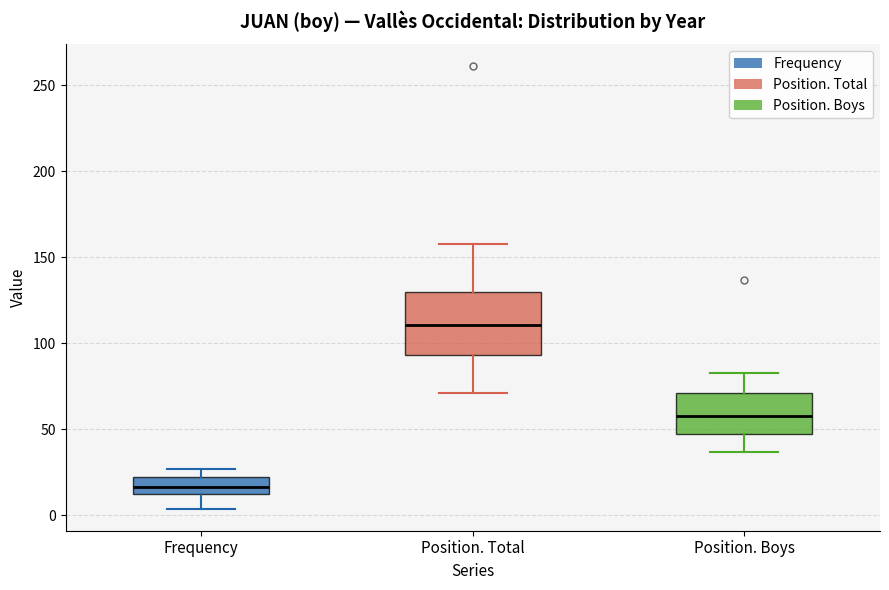

Which box is the tallest, from its lower edge to its upper edge?

Position. Total